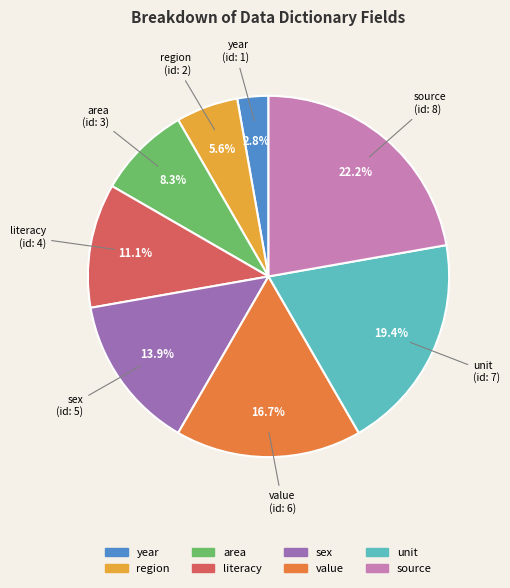

Count the number of slices in the pie.

8